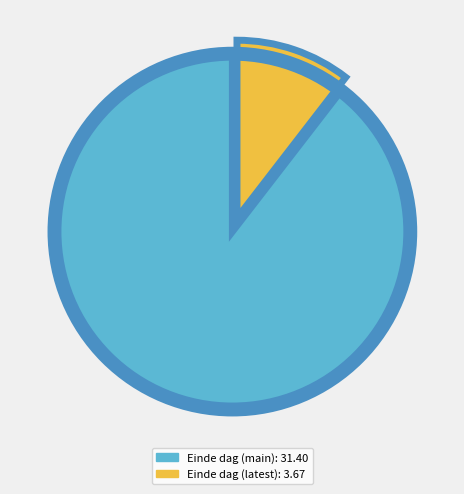

Is there a majority slice in this chart?

Yes